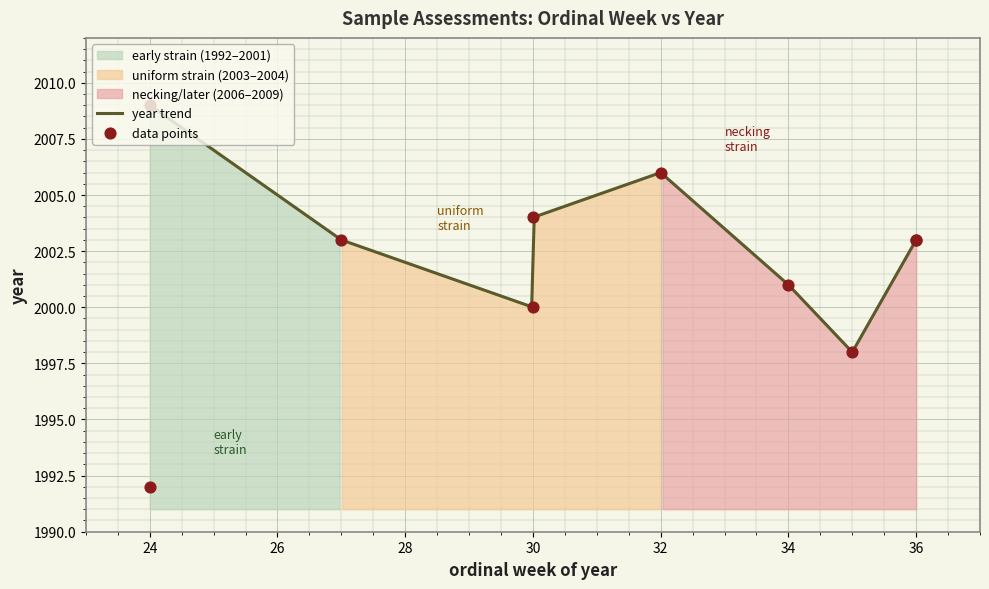

What is the ratio of the value at 34 to the value at 30?

1.0